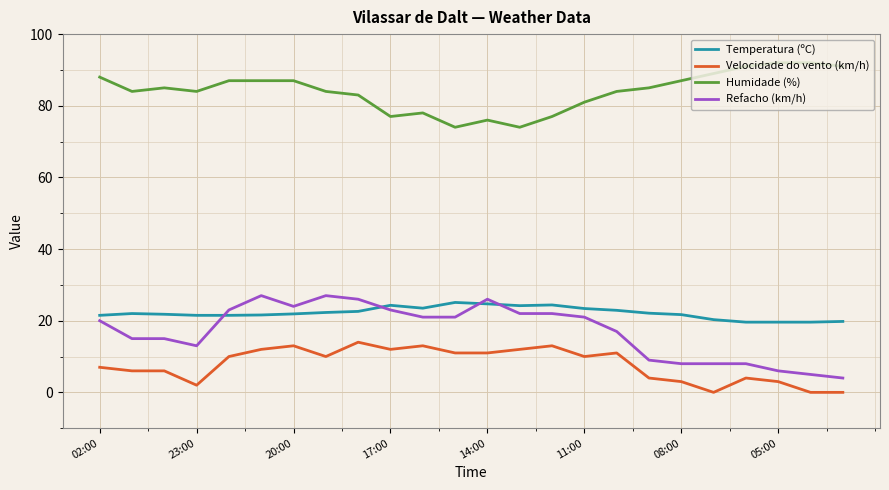

Which series has the largest total across all categories?

Humidade (%)